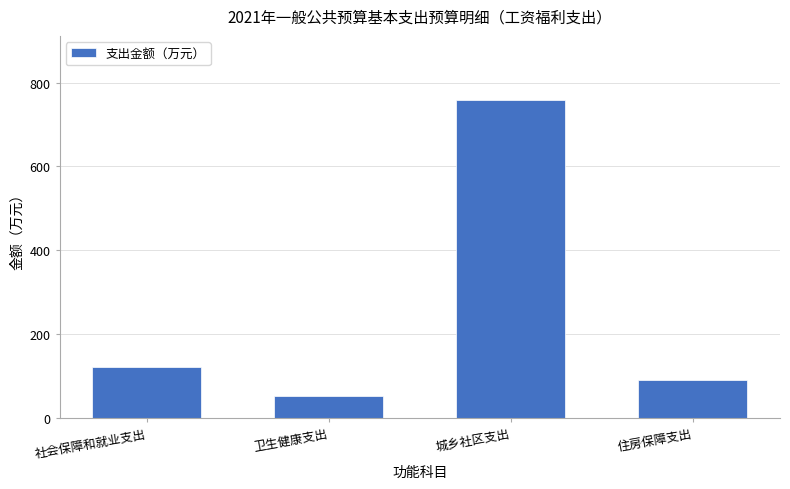

Reading left to right, list all the values displayed in this chart.

社会保障和就业支出=121.5	卫生健康支出=53.2	城乡社区支出=759.5	住房保障支出=91.2